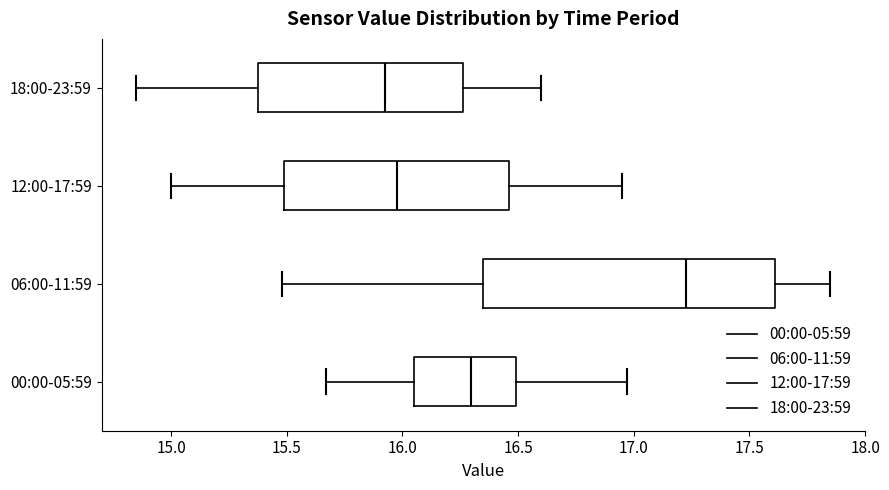

Where is the left edge of the box for 06:00-11:59 on the x-axis? The values are not printed on the chart, so give them approximately, as read against the axis.

16.35